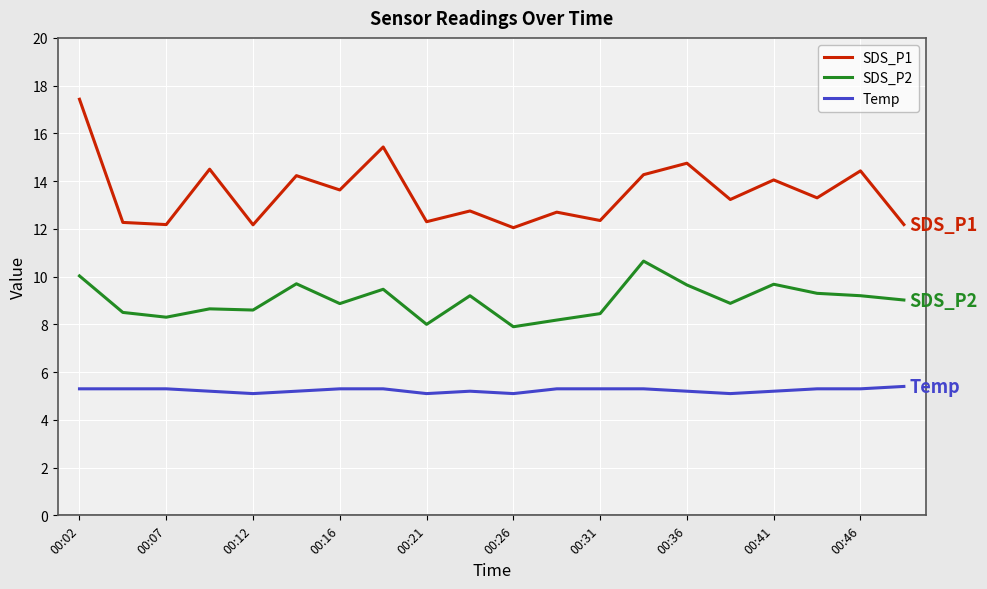

Which series has the largest range (max minus min)?

SDS_P1